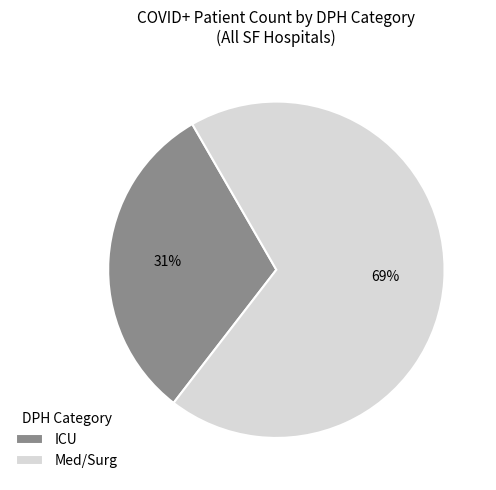

Do ICU and Med/Surg together represent more than half of the pie?

Yes